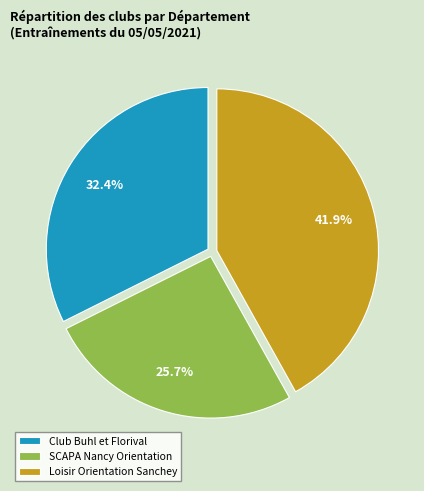

Approximately how many times larger is the value at Loisir Orientation Sanchey compared to Club Buhl et Florival?

1.3